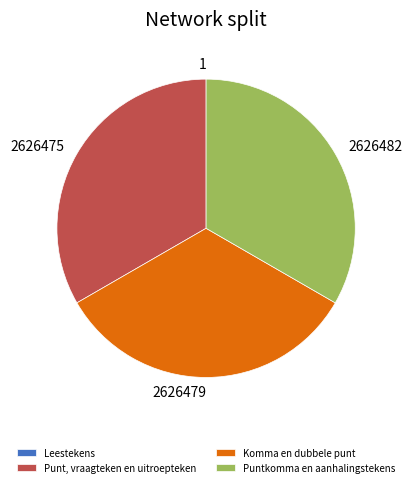

Do Puntkomma en aanhalingstekens and Punt, vraagteken en uitroepteken together represent more than half of the pie?

Yes